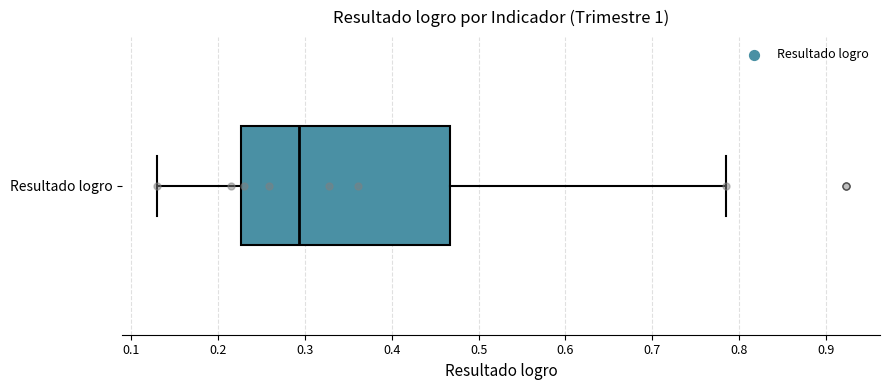

Where does the right whisker of the box for Resultado logro end on the x-axis? The values are not printed on the chart, so give them approximately, as read against the axis.

0.78